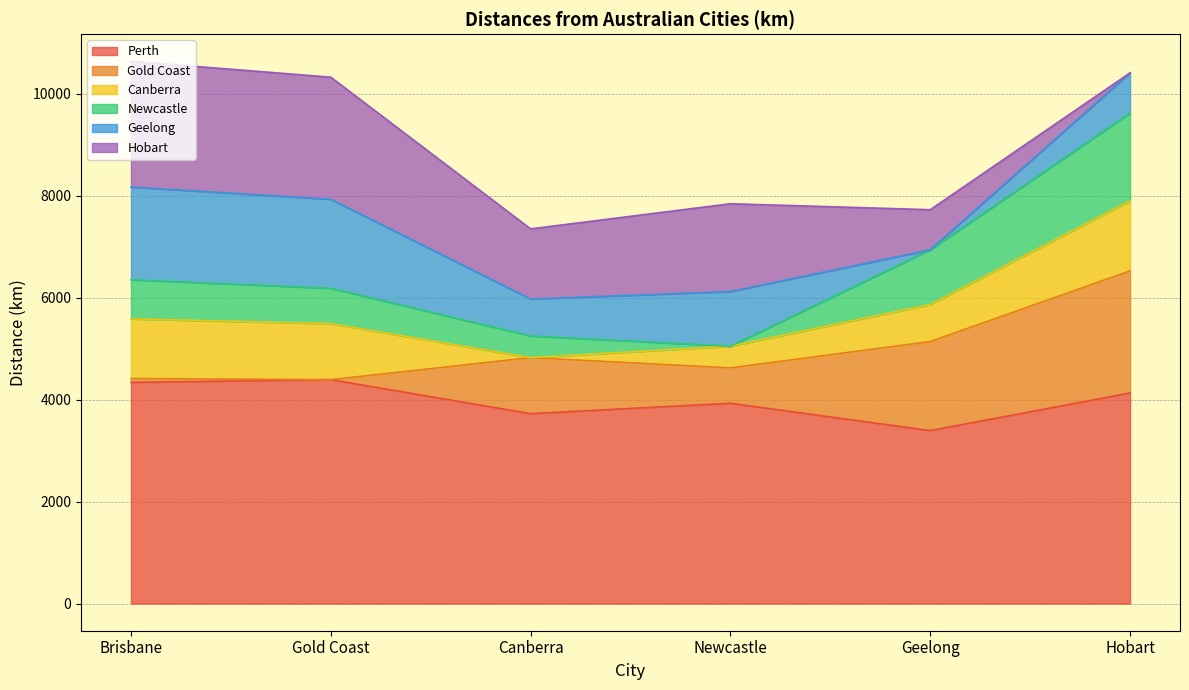

Does the chart have visible grid lines?

Yes